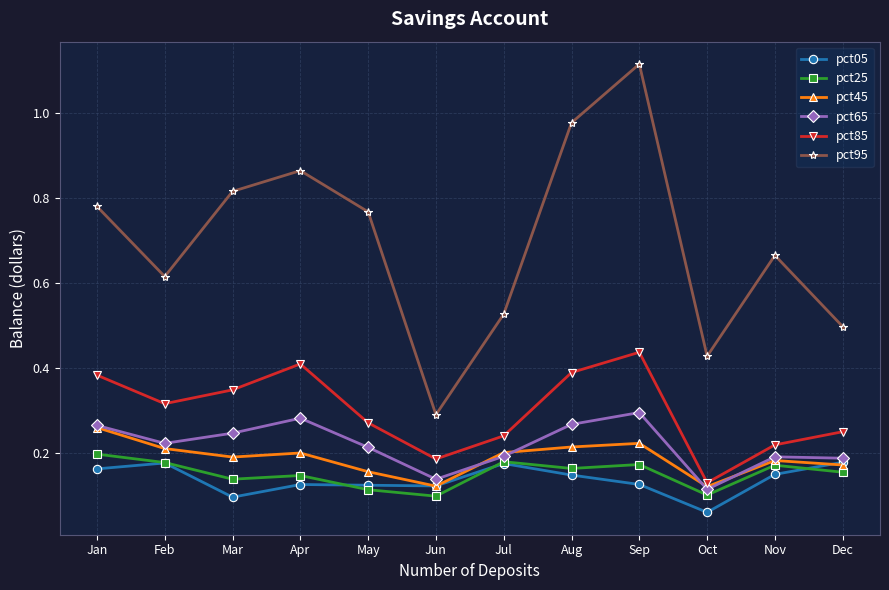

In pct25, how many points are higher than both neighbors (excluding endpoints)?

4